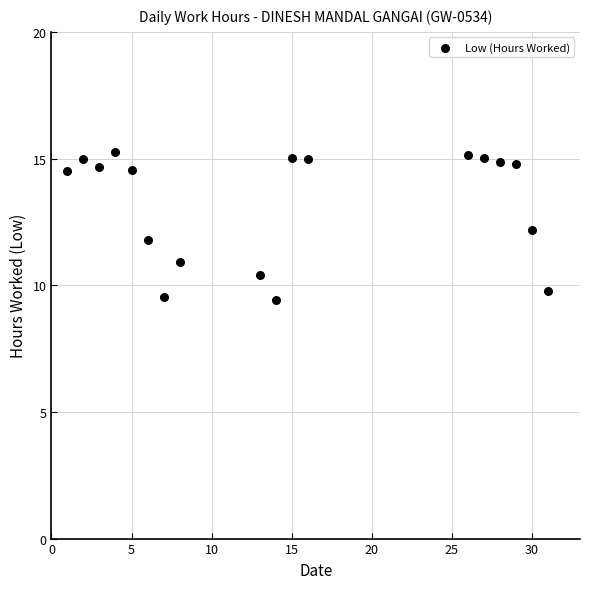

What is the range of X values (max minus min)?

30.0